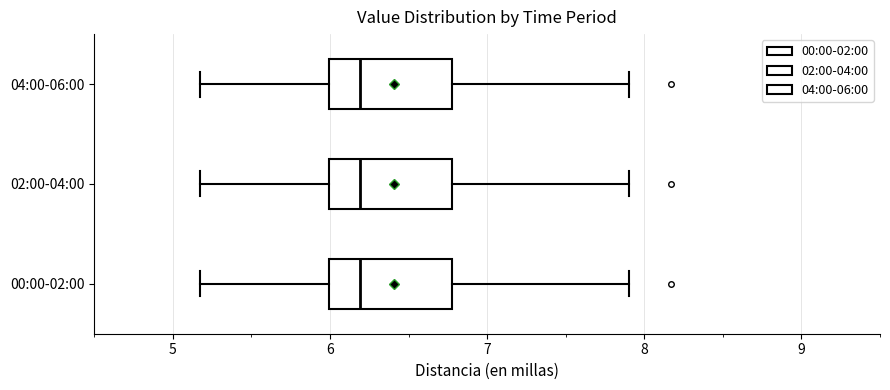

Reading bottom to top, read every box against the x-axis: the position of its median line, the range the box covers, and the ends of its whiskers. The values are not printed on the chart, so give them approximately, as read against the axis.

00:00-02:00: median 6.2, box 6.0 to 6.8, whiskers 5.2 to 7.9
02:00-04:00: median 6.2, box 6.0 to 6.8, whiskers 5.2 to 7.9
04:00-06:00: median 6.2, box 6.0 to 6.8, whiskers 5.2 to 7.9